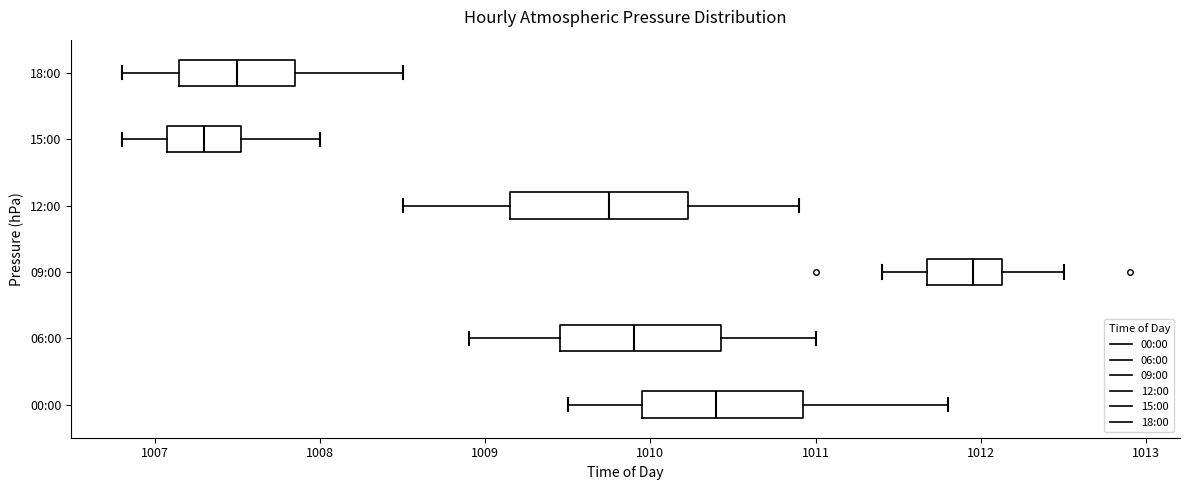

Where does the median line of the box for 06:00 sit on the x-axis? The values are not printed on the chart, so give them approximately, as read against the axis.

1009.9